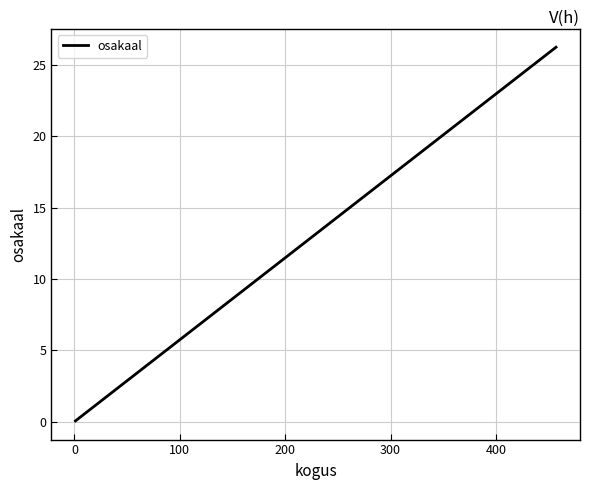

What is the difference between the maximum and minimum values?

26.2